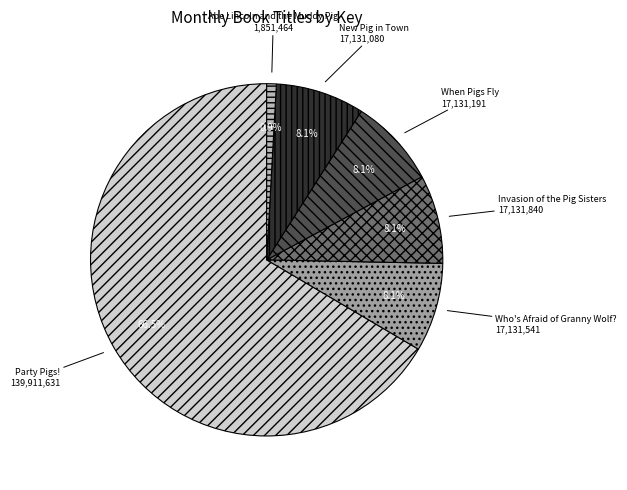

What portion of the pie excludes Invasion of the Pig Sisters?

91.9%